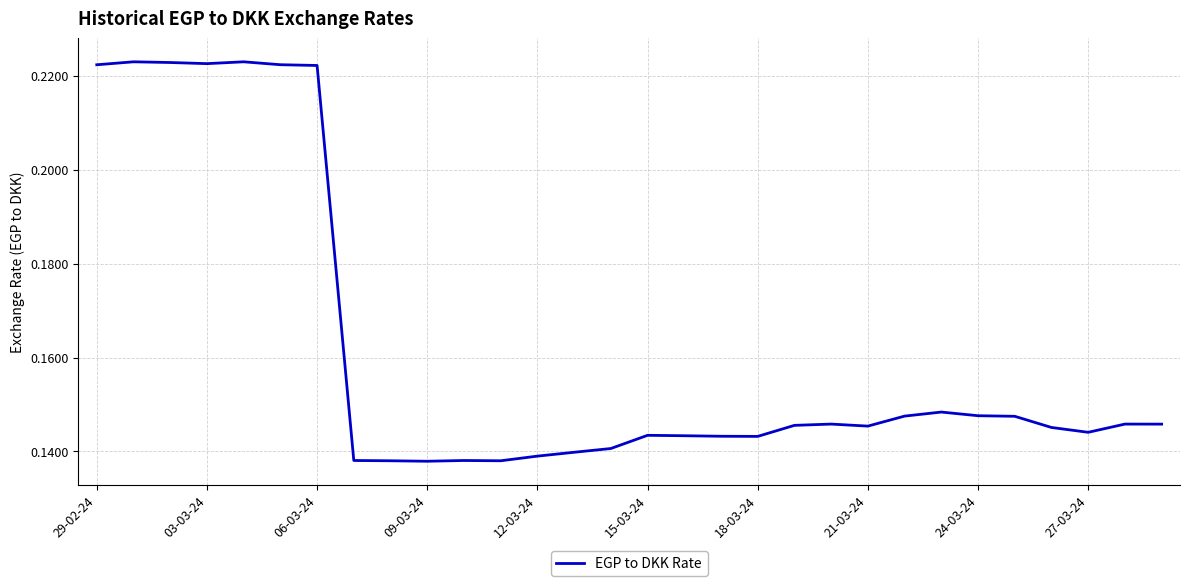

How many lines are shown in the chart?

1